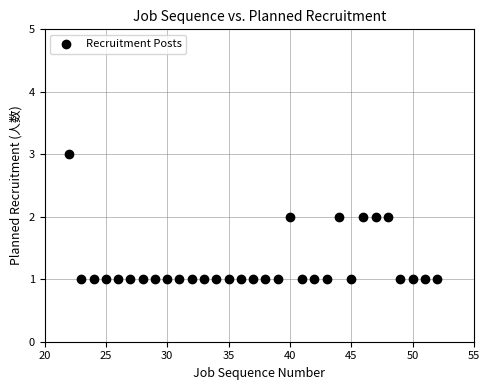

What is the range of X values (max minus min)?

30